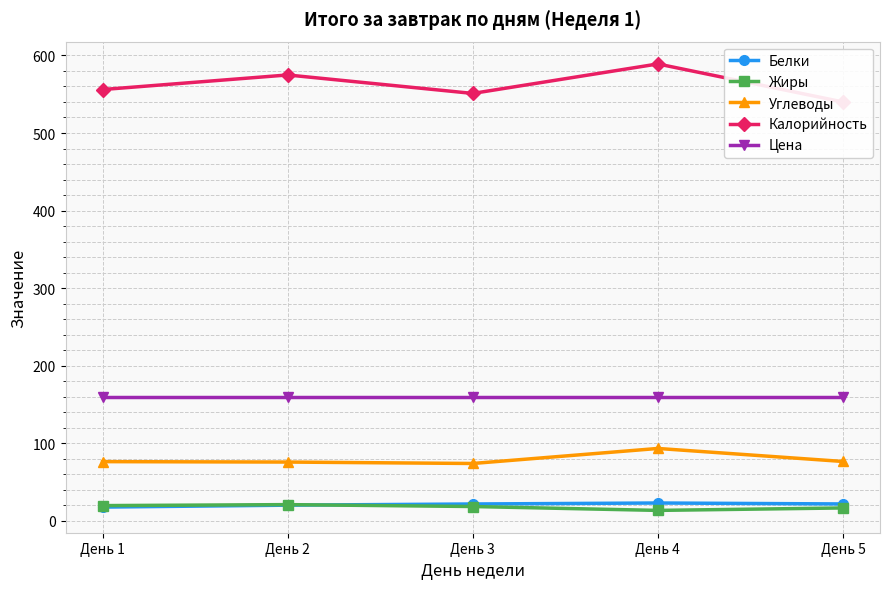

Which has a higher value, День 2 or День 3?

День 3